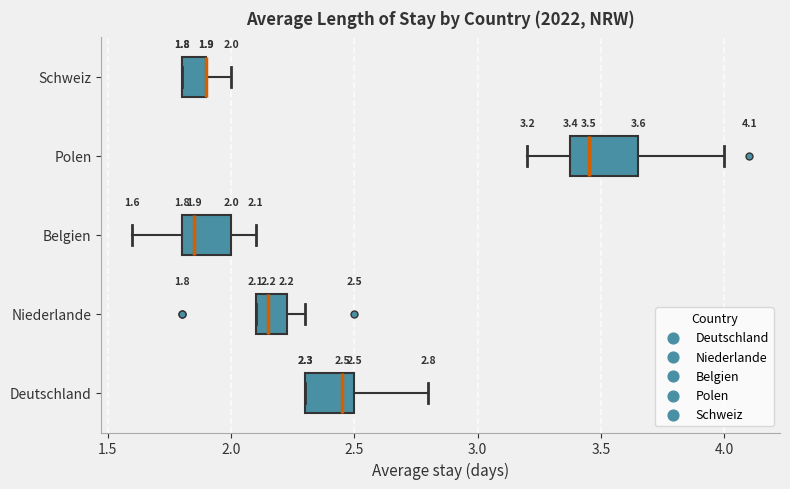

Comparing the boxes themselves (not the whiskers), which one is the widest?

Polen